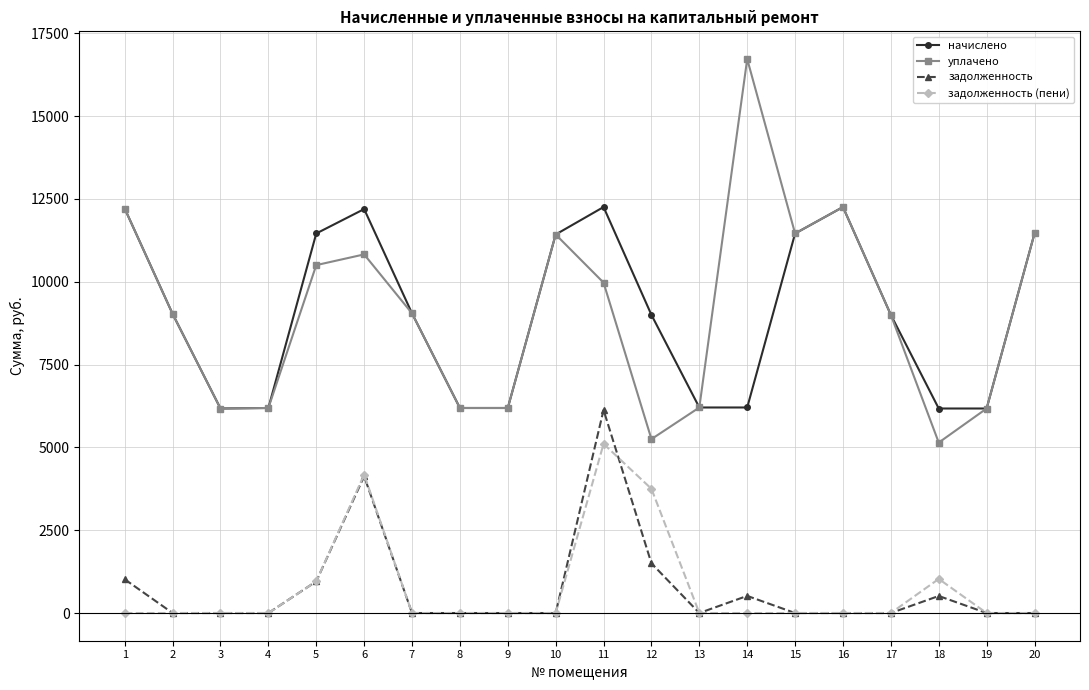

At which category is the sum across all series the highest?

11